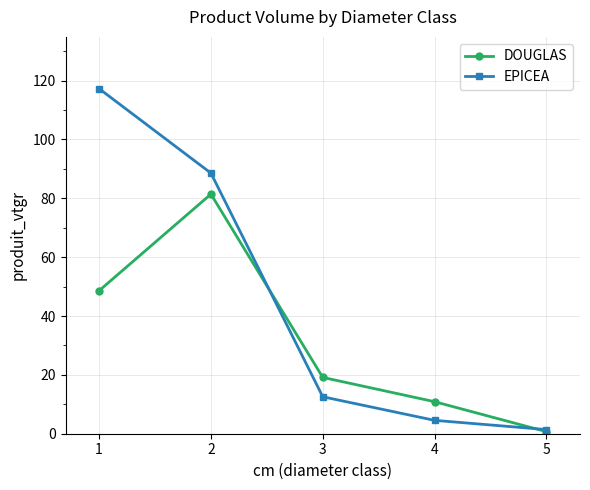

Where does the EPICEA series first go above 12?

1